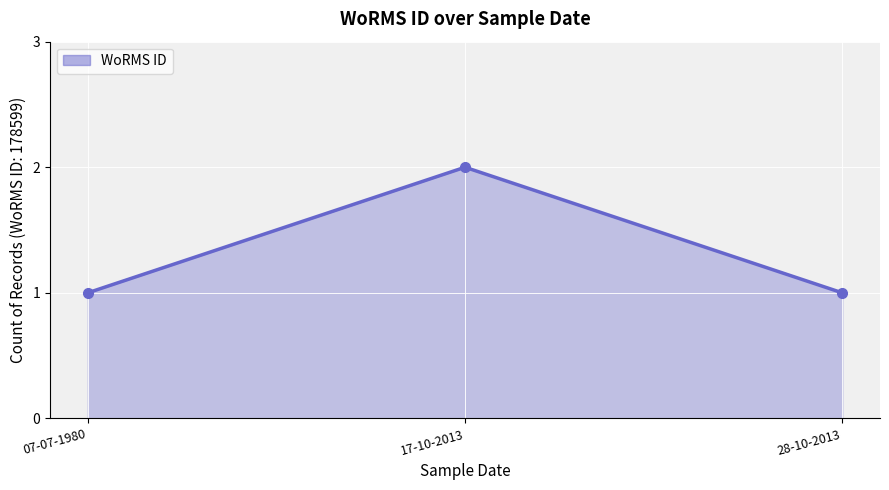

What is the change in value from 17-10-2013 to 28-10-2013?

-1